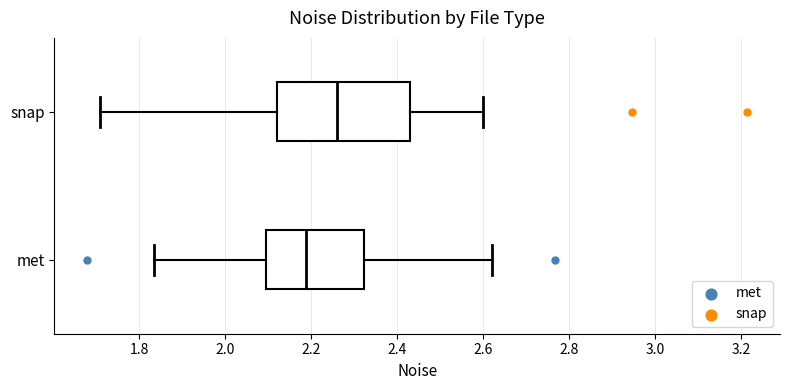

Reading bottom to top, transcribe this box plot: for each box, give where its median line is, the range the box spans, and where its two whiskers end, as read against the x-axis. The values are not printed on the chart, so give them approximately, as read against the axis.

met: median 2.18, box 2.10 to 2.32, whiskers 1.84 to 2.62
snap: median 2.26, box 2.12 to 2.44, whiskers 1.70 to 2.60